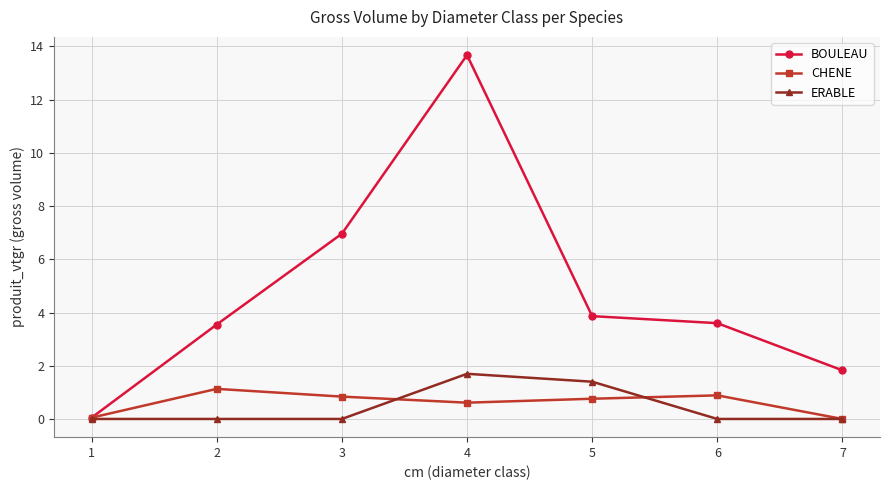

The value of CHENE at 3 is 0.8. True or false?

True